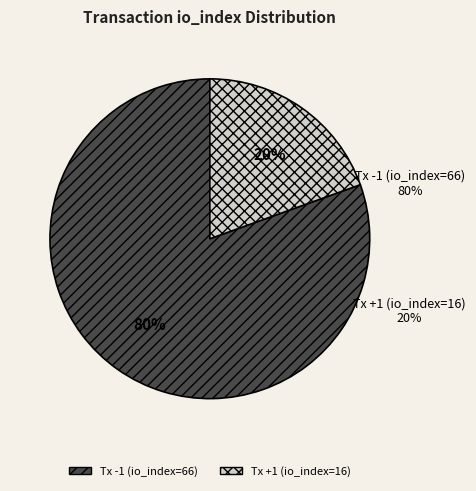

Rank the categories by value from lowest to highest.

Tx +1 (io_index=16), Tx -1 (io_index=66)